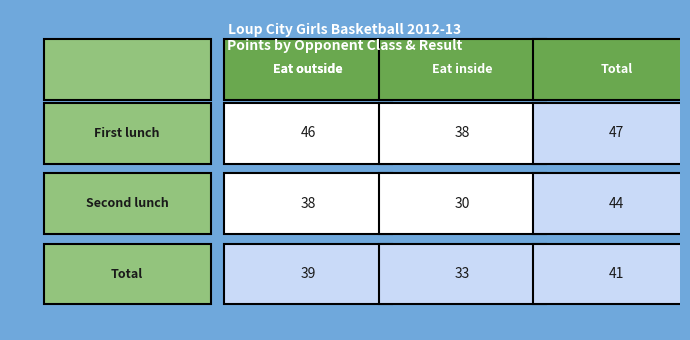

The value of Second lunch at 0 is 38. True or false?

True